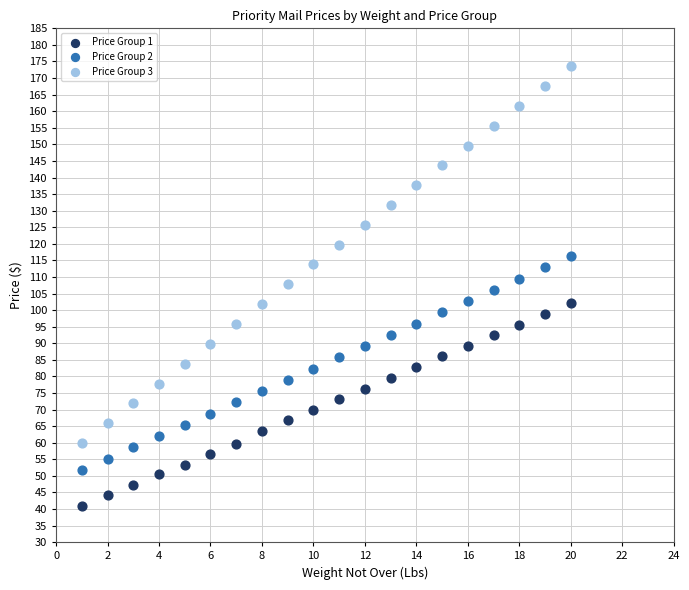

Which series reaches the maximum Y coordinate?

Price Group 3